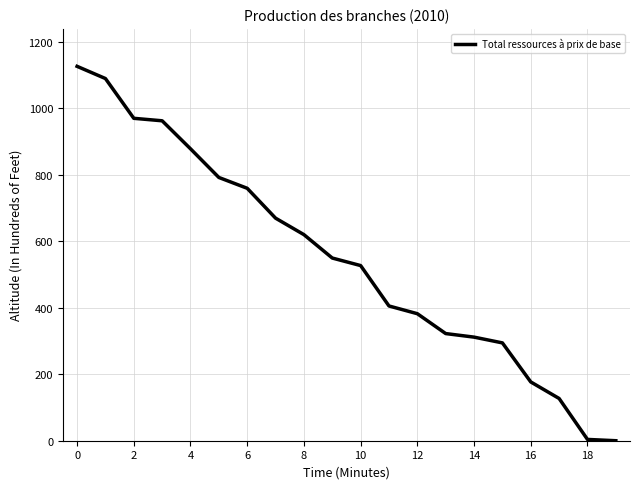

What is the greatest value displayed?

1126.6